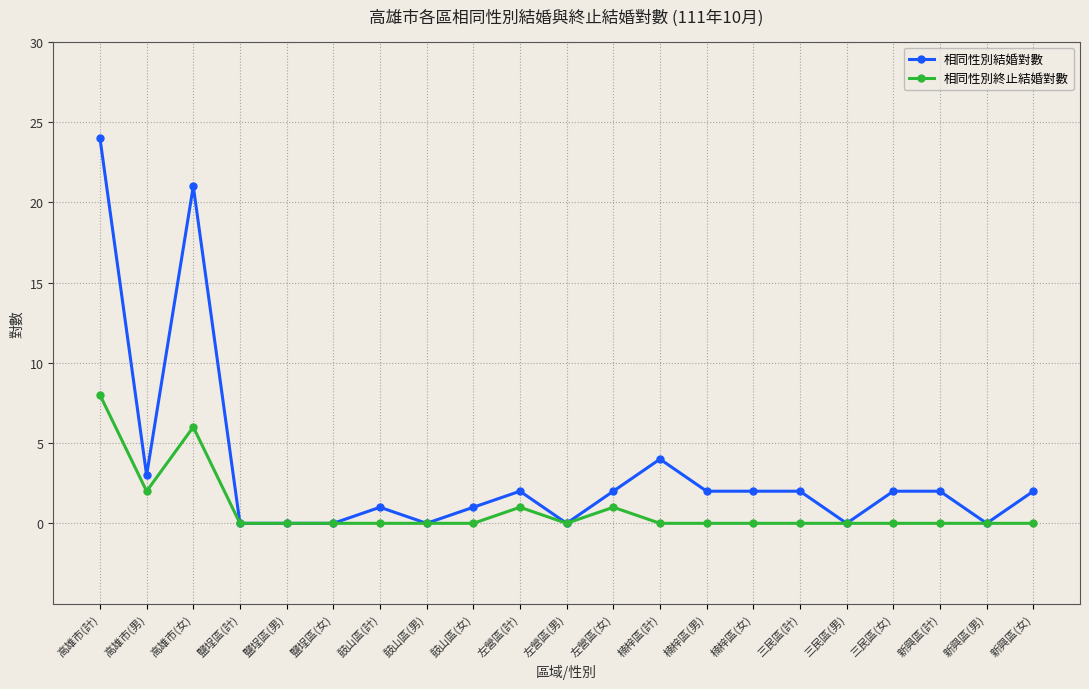

How many distinct data groups are displayed?

2